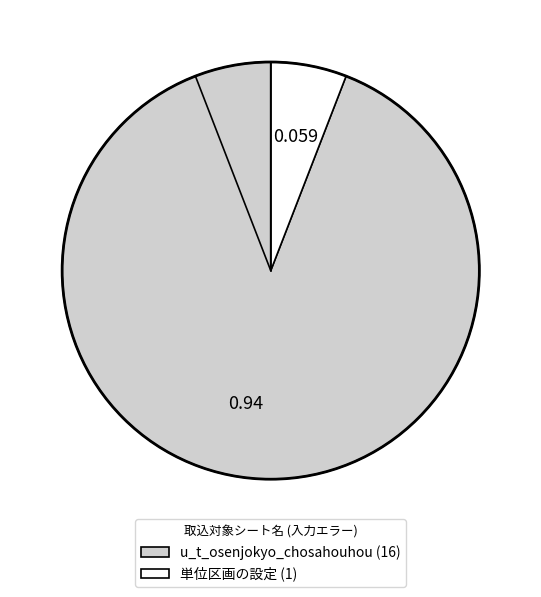

Does 単位区画の設定 (1) account for over 50% of the chart?

No